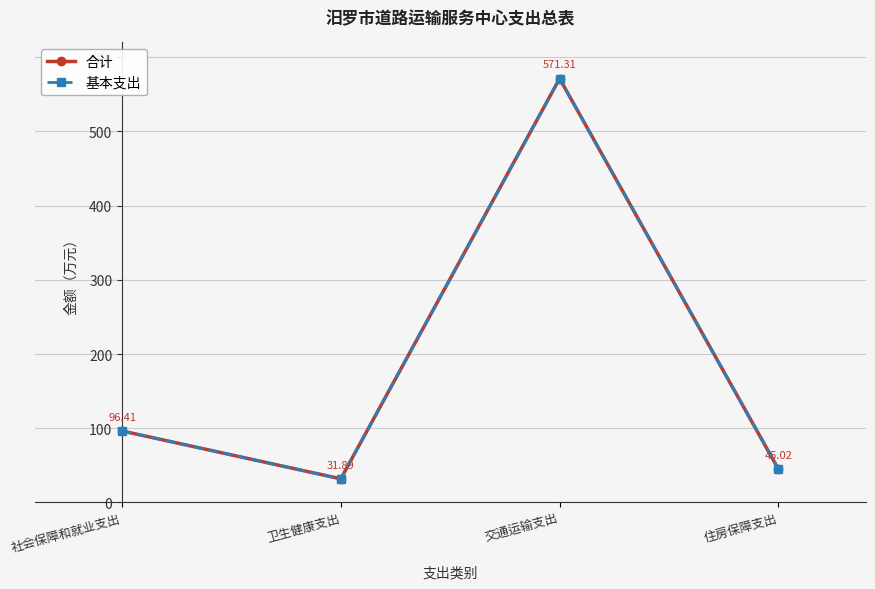

What is the sum of the 基本支出 values at 卫生健康支出 and 交通运输支出?

603.2